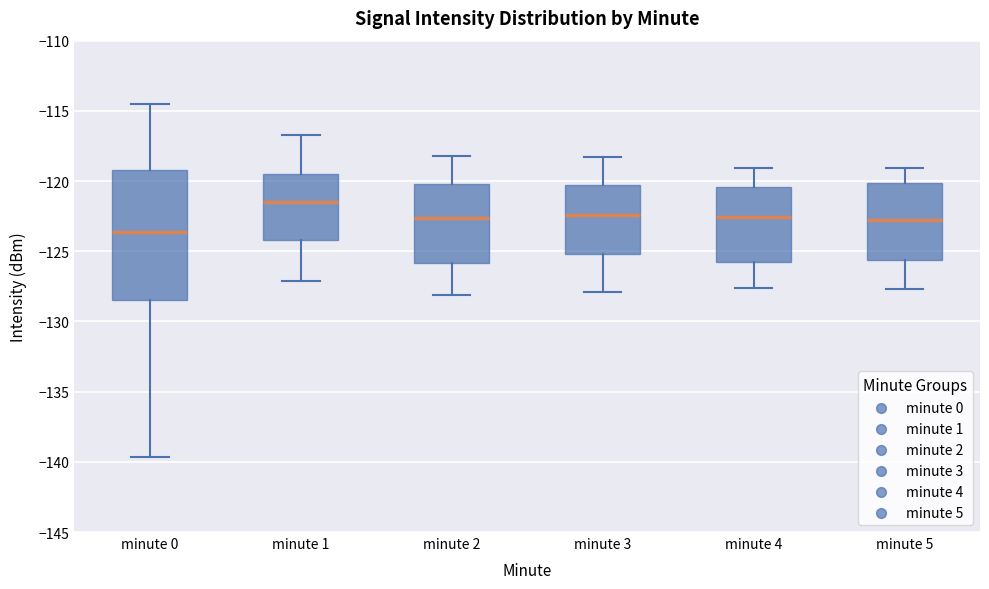

Comparing the boxes themselves (not the whiskers), which one is the tallest?

minute 0